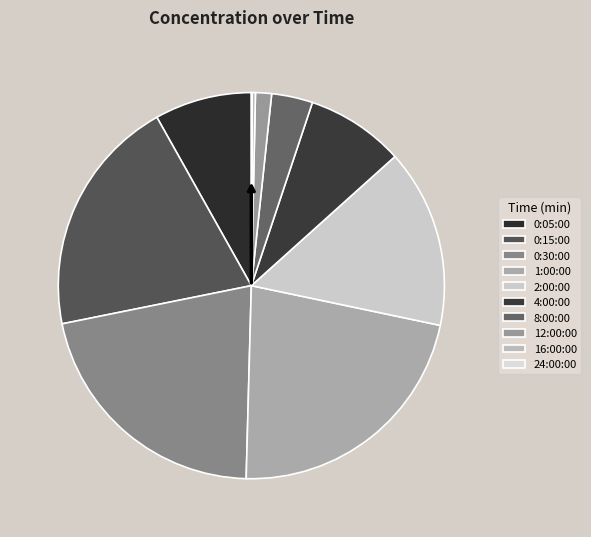

Rank the categories by value from lowest to highest.

24:00:00, 16:00:00, 12:00:00, 8:00:00, 0:05:00, 4:00:00, 2:00:00, 0:15:00, 0:30:00, 1:00:00